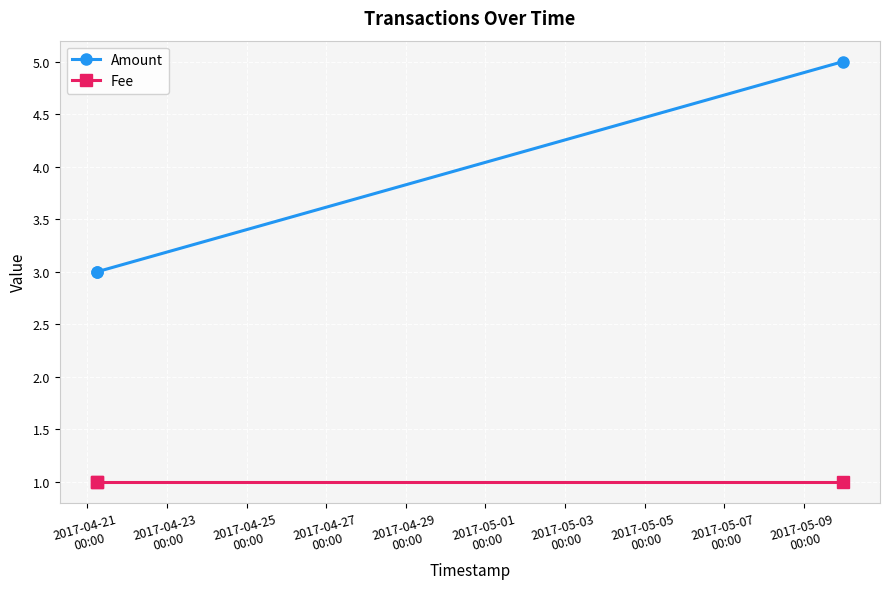

What are all the series names shown in the legend?

Amount, Fee